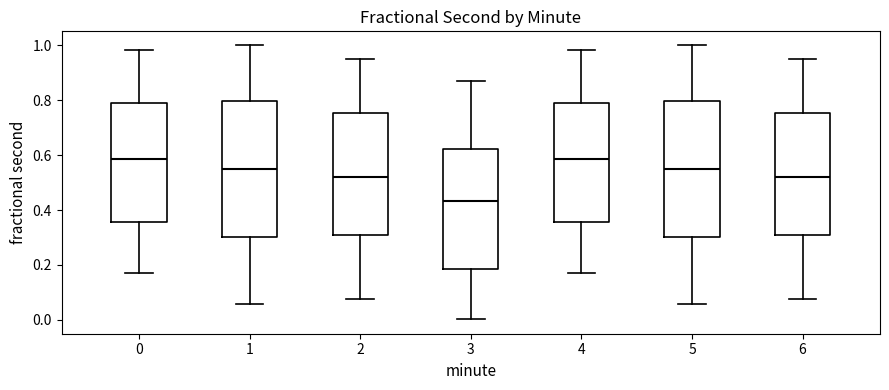

Reading left to right, read every box against the y-axis: the position of its median line, the range the box covers, and the ends of its whiskers. The values are not printed on the chart, so give them approximately, as read against the axis.

0: median 0.58, box 0.36 to 0.78, whiskers 0.18 to 0.98
1: median 0.54, box 0.30 to 0.80, whiskers 0.06 to 1.00
2: median 0.52, box 0.30 to 0.76, whiskers 0.08 to 0.94
3: median 0.44, box 0.18 to 0.62, whiskers 0.00 to 0.88
4: median 0.58, box 0.36 to 0.78, whiskers 0.18 to 0.98
5: median 0.54, box 0.30 to 0.80, whiskers 0.06 to 1.00
6: median 0.52, box 0.30 to 0.76, whiskers 0.08 to 0.94